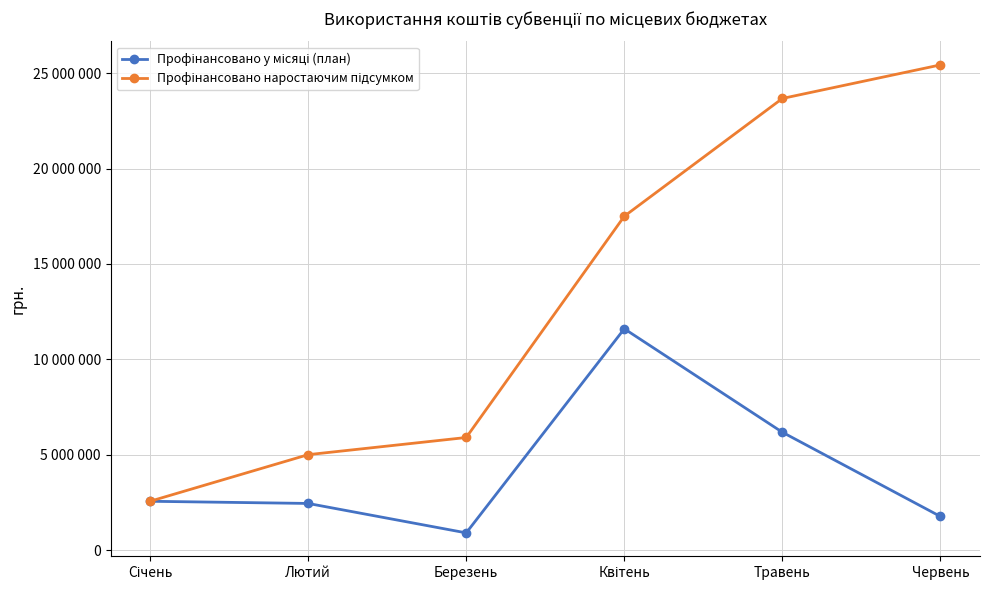

List the series in order of their overall mean, lowest first.

Профінансовано у місяці (план), Профінансовано наростаючим підсумком